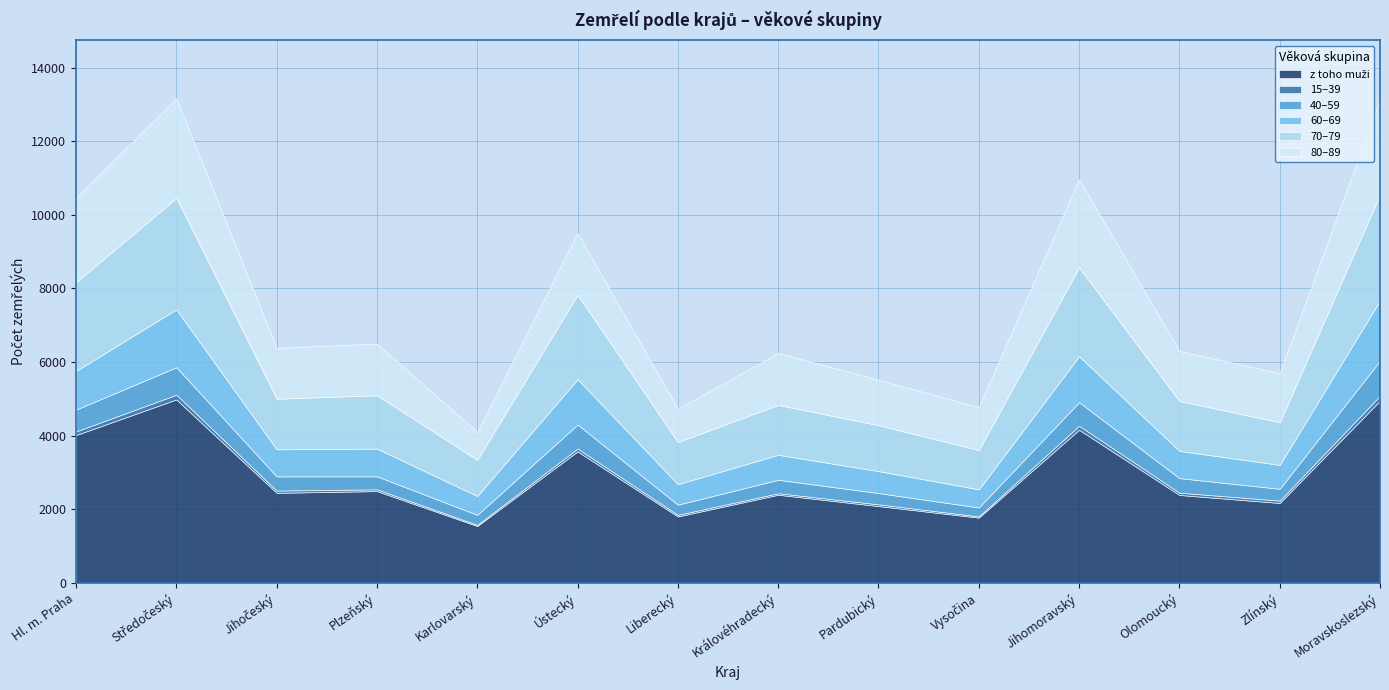

Reading left to right, list all the values displayed in this chart.

z toho muži: Hl. m. Praha=4016	Středočeský=4984	Jihočeský=2447	Plzeňský=2493	Karlovarský=1545	Ústecký=3572	Liberecký=1804	Královéhradecký=2394	Pardubický=2086	Vysočina=1772	Jihomoravský=4160	Olomoucký=2388	Zlínský=2171	Moravskoslezský=4950
15–39: Hl. m. Praha=97	Středočeský=127	Jihočeský=60	Plzeňský=47	Karlovarský=31	Ústecký=77	Liberecký=44	Královéhradecký=41	Pardubický=47	Vysočina=34	Jihomoravský=107	Olomoucký=62	Zlínský=63	Moravskoslezský=133
40–59: Hl. m. Praha=594	Středočeský=747	Jihočeský=386	Plzeňský=354	Karlovarský=272	Ústecký=652	Liberecký=277	Královéhradecký=365	Pardubický=307	Vysočina=242	Jihomoravský=642	Olomoucký=396	Zlínský=322	Moravskoslezský=955
60–69: Hl. m. Praha=1050	Středočeský=1573	Jihočeský=736	Plzeňský=753	Karlovarský=512	Ústecký=1234	Liberecký=556	Královéhradecký=679	Pardubický=597	Vysočina=493	Jihomoravský=1248	Olomoucký=739	Zlínský=649	Moravskoslezský=1635
70–79: Hl. m. Praha=2410	Středočeský=3030	Jihočeský=1373	Plzeňský=1451	Karlovarský=981	Ústecký=2295	Liberecký=1146	Královéhradecký=1355	Pardubický=1247	Vysočina=1068	Jihomoravský=2413	Olomoucký=1357	Zlínský=1158	Moravskoslezský=2875
80–89: Hl. m. Praha=2290	Středočeský=2702	Jihočeský=1382	Plzeňský=1401	Karlovarský=757	Ústecký=1677	Liberecký=901	Královéhradecký=1410	Pardubický=1234	Vysočina=1165	Jihomoravský=2395	Olomoucký=1356	Zlínský=1334	Moravskoslezský=2590